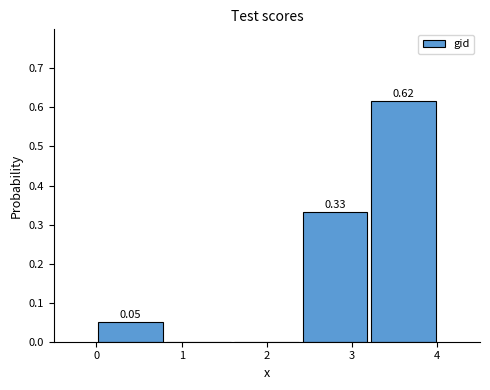

Over which range of the x-axis is the bar tallest?

3.2 to 4.0